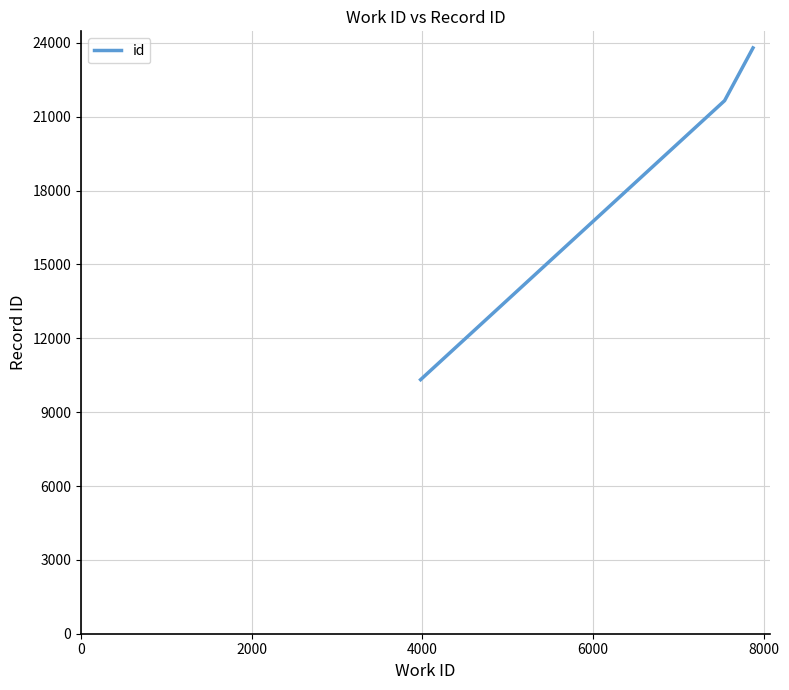

How many values are between 10321 and 23798?

3